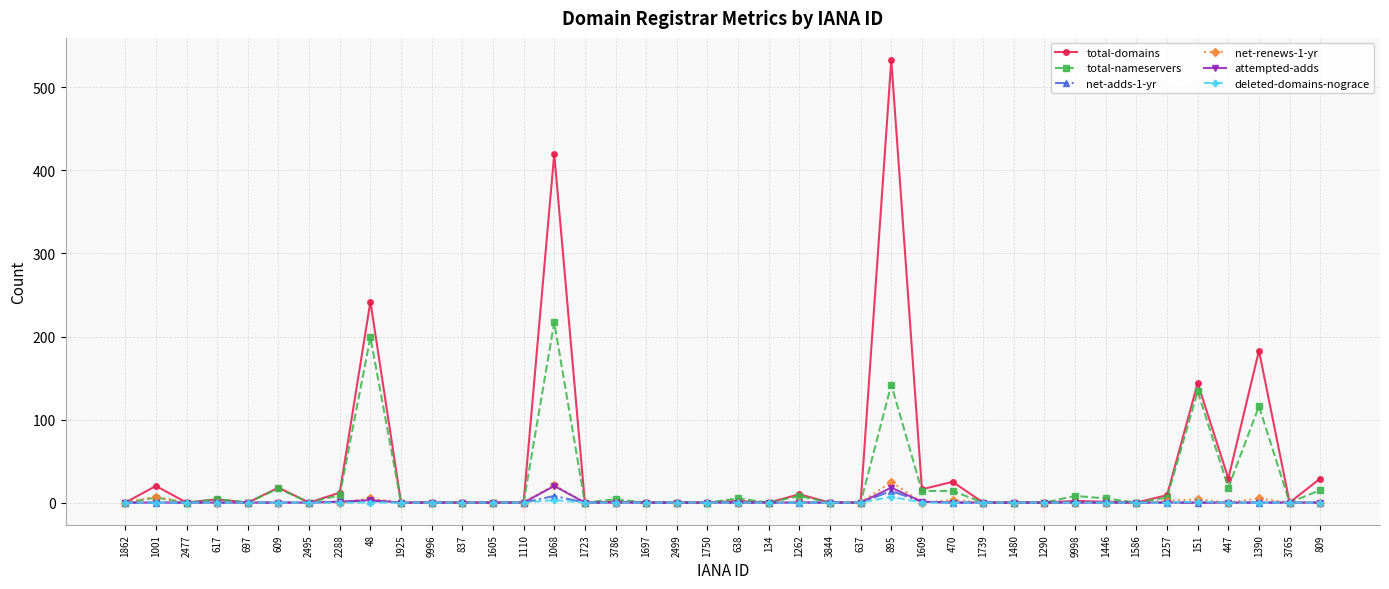

The value of total-nameservers at 151 is 235. True or false?

False